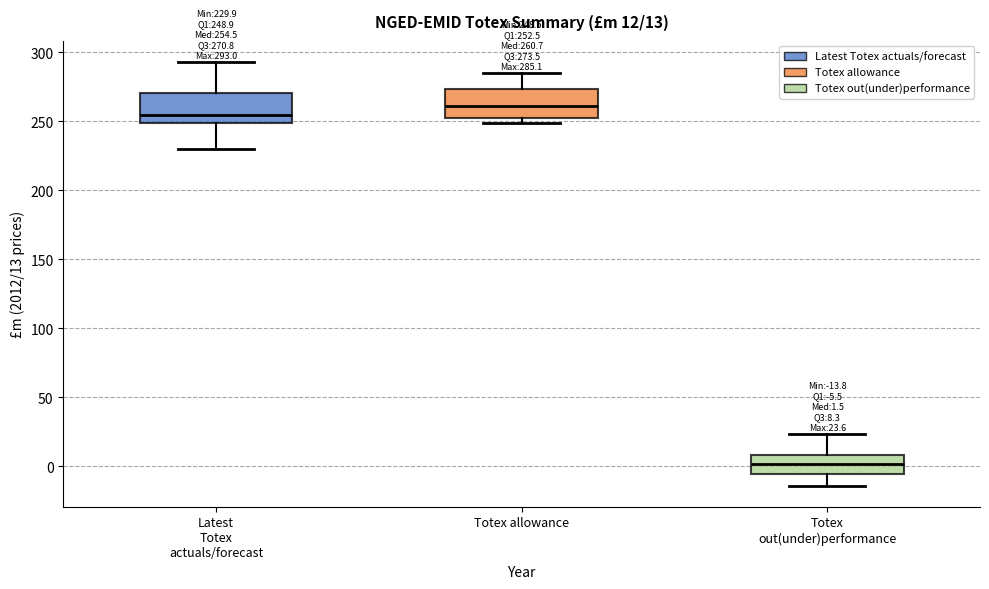

Which box's median line is the highest?

Totex allowance